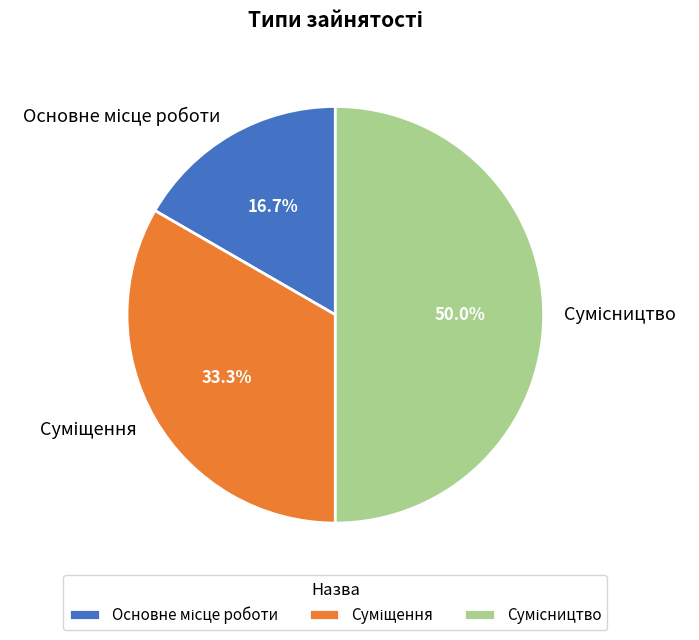

How many segments does this pie chart have?

3